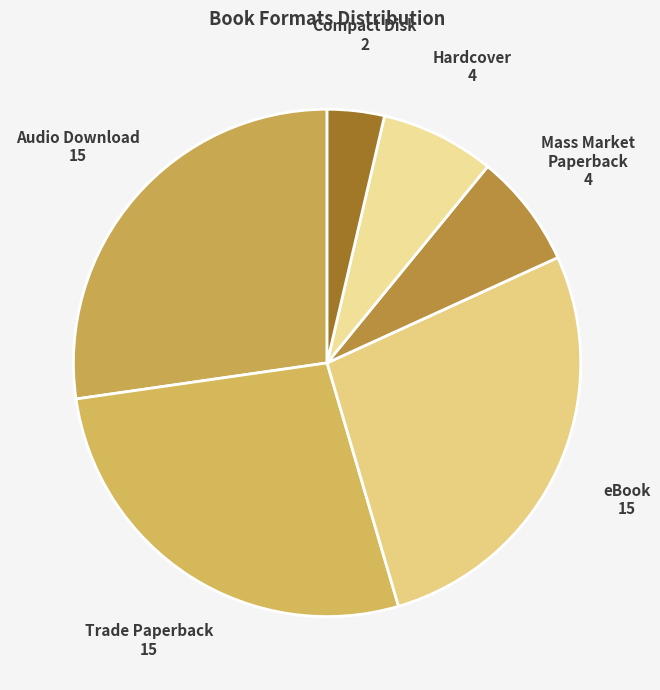

Combined, do eBook and Compact Disk account for over 50%?

No